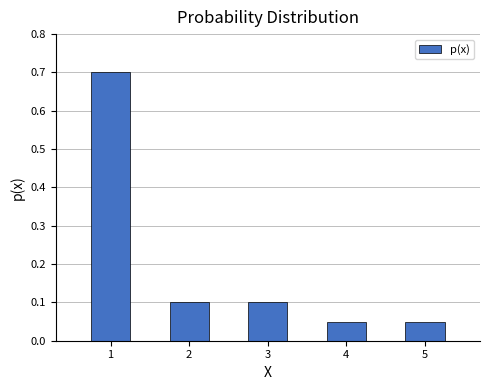

What is the maximum value shown in the chart?

0.7